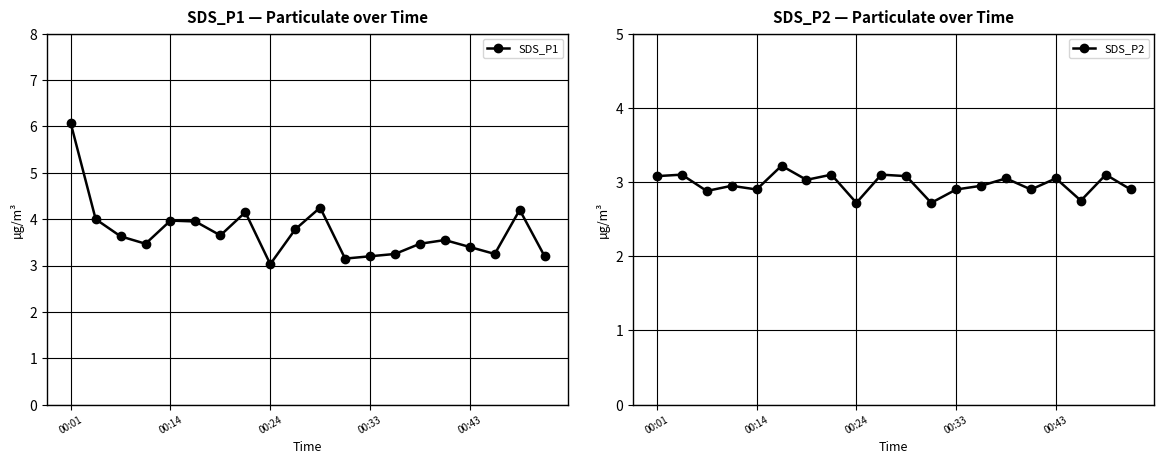

Which category has the highest value in the SDS_P1 series?

00:01